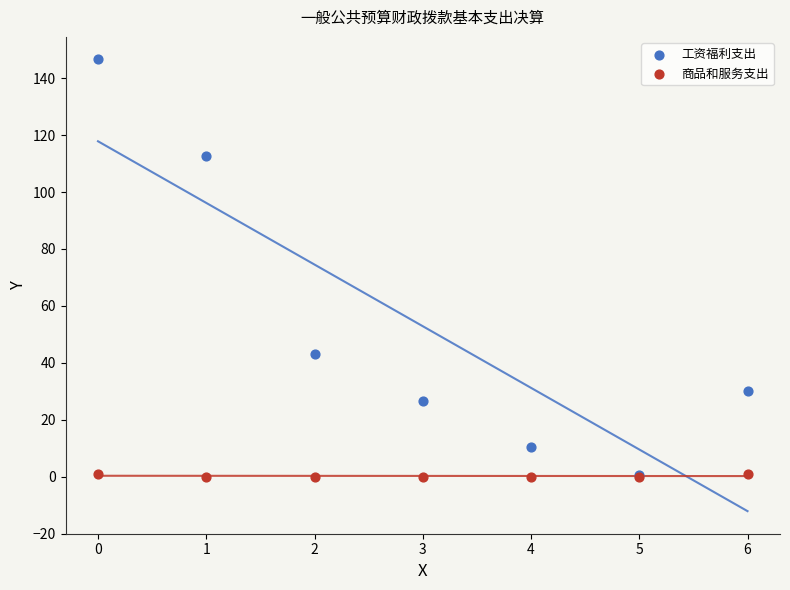

Across all series, what Y value is closest to 73?

43.2